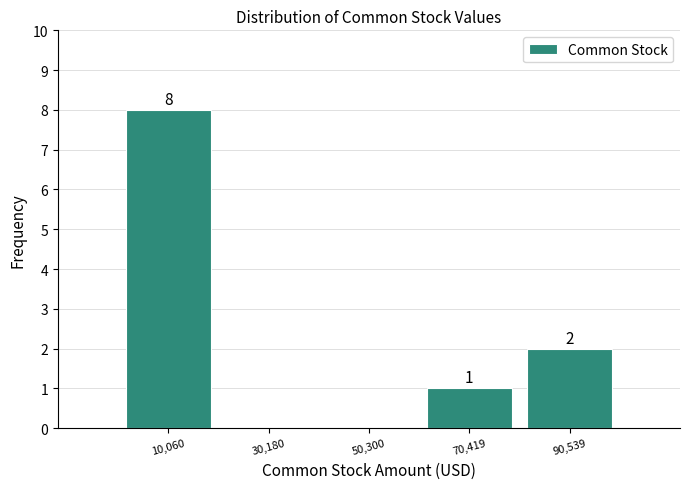

Which range on the x-axis has the tallest bar?

0 to 20000